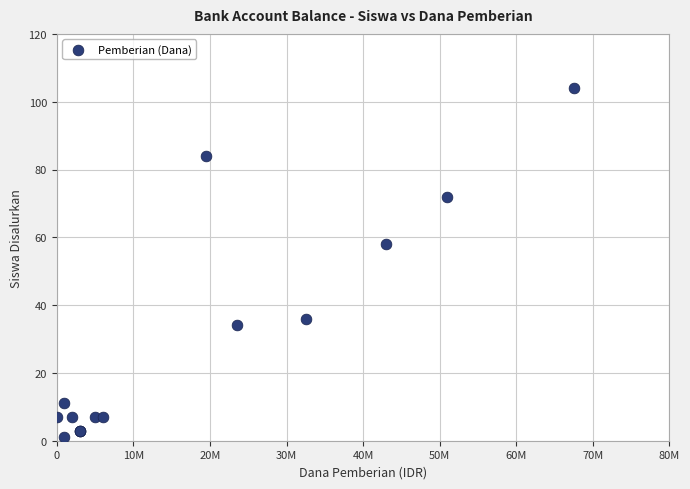

What Y value in the scatter plot is closest to 52?

58